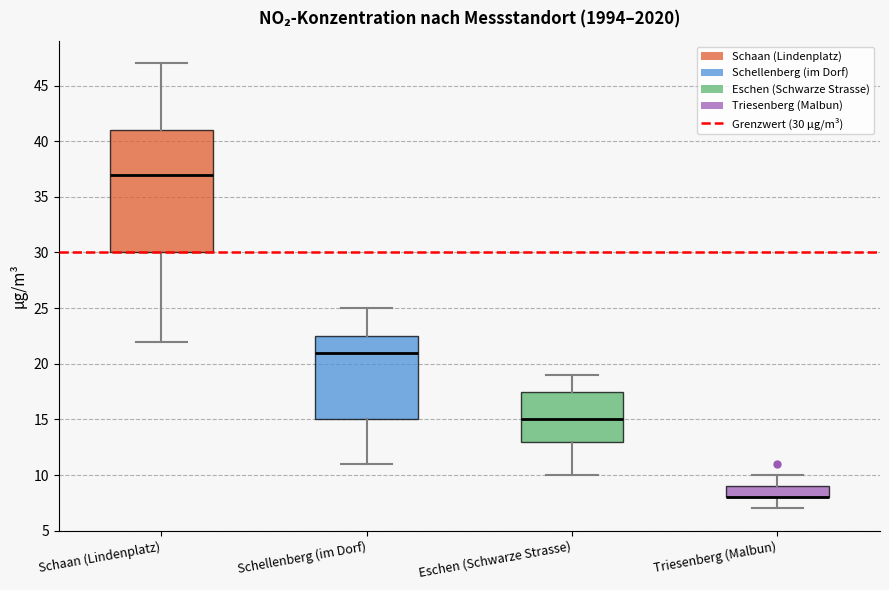

Comparing the boxes themselves (not the whiskers), which one is the tallest?

Schaan (Lindenplatz)